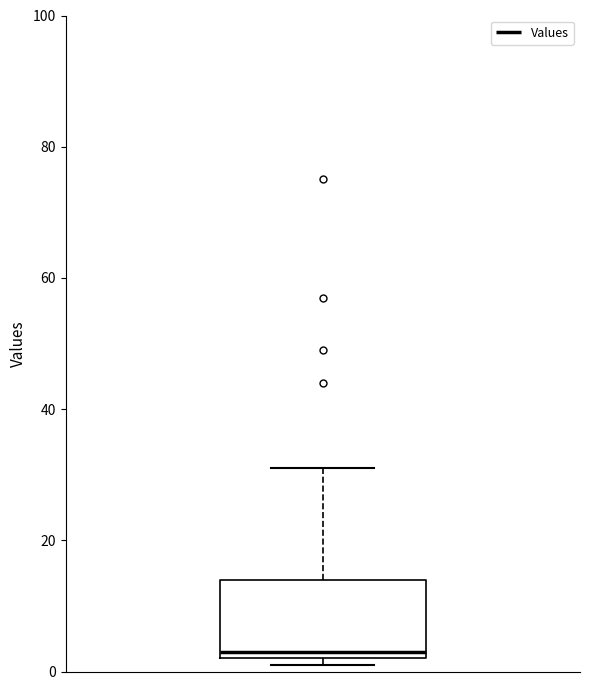

Transcribe this box plot: give where the median line is, the range the box spans, and where the two whiskers end, as read against the y-axis. The values are not printed on the chart, so give them approximately, as read against the axis.

median 4, box 2 to 14, whiskers 2 (just below the box's lower edge) to 32